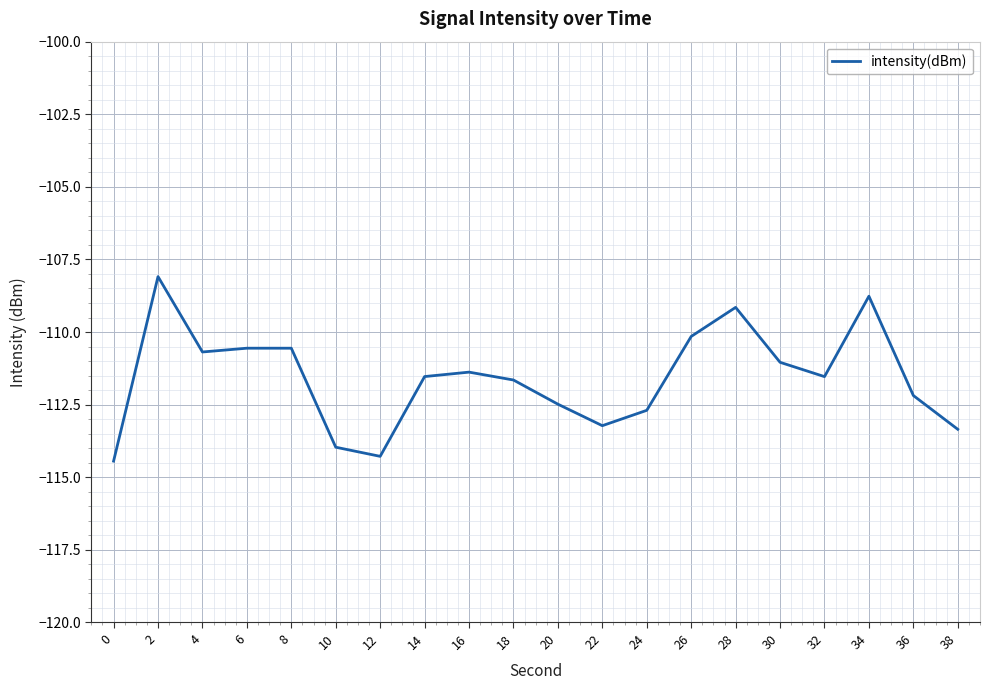

What is the maximum value shown in the chart?

-108.1